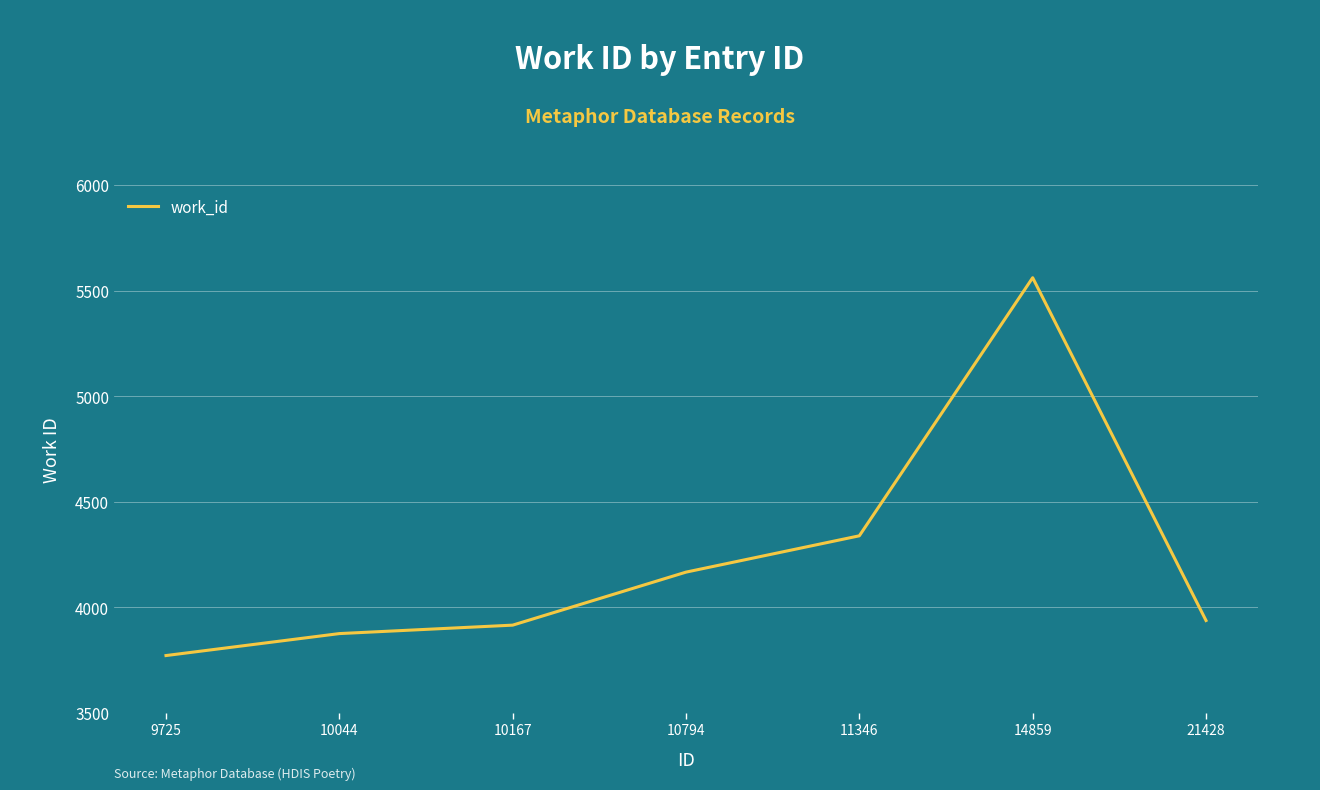

List the labels in order of value, smallest first.

9725, 10044, 10167, 21428, 10794, 11346, 14859